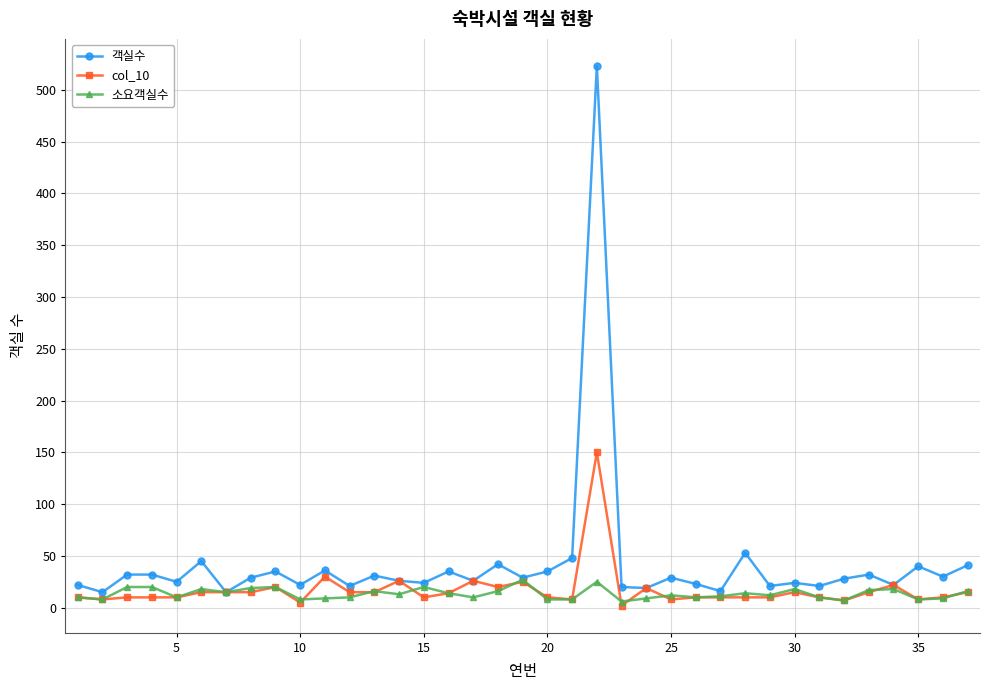

What is the maximum value shown in the chart?

523